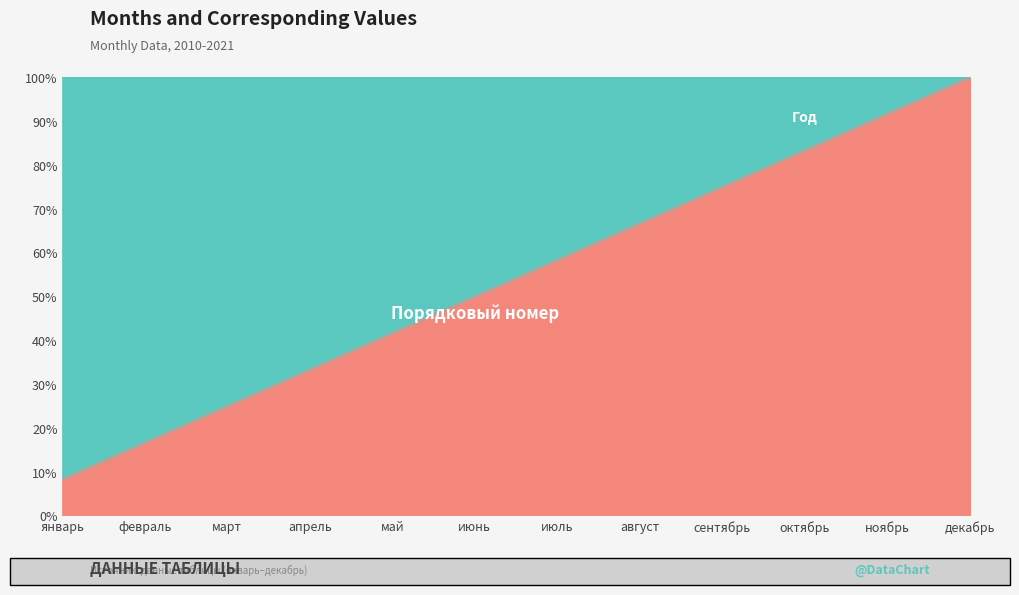

Reading right to left, extract all data points from this chart.

100.0	91.7	83.3	75.0	66.7	58.3	50.0	41.7	33.3	25.0	16.7	8.3